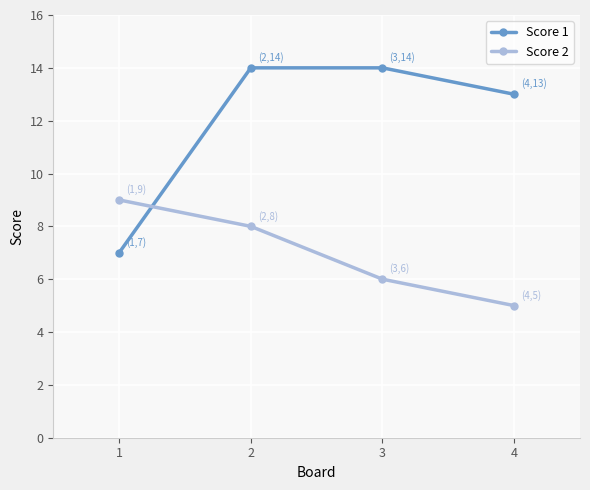

What are all the series names shown in the legend?

Score 1, Score 2